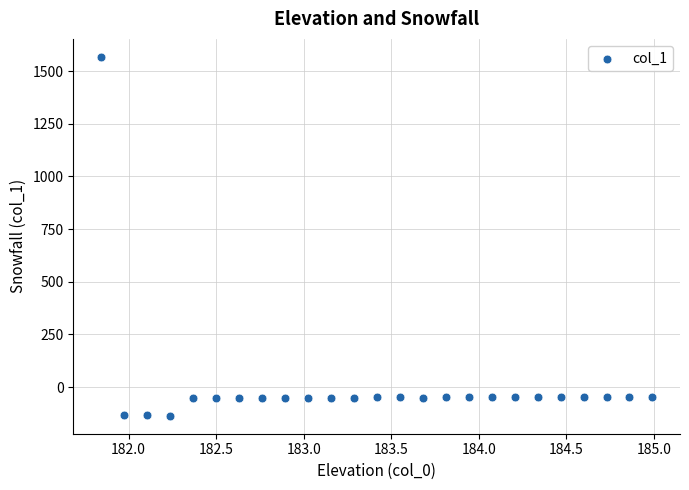

What is the range of Y values (max minus min)?

1704.3